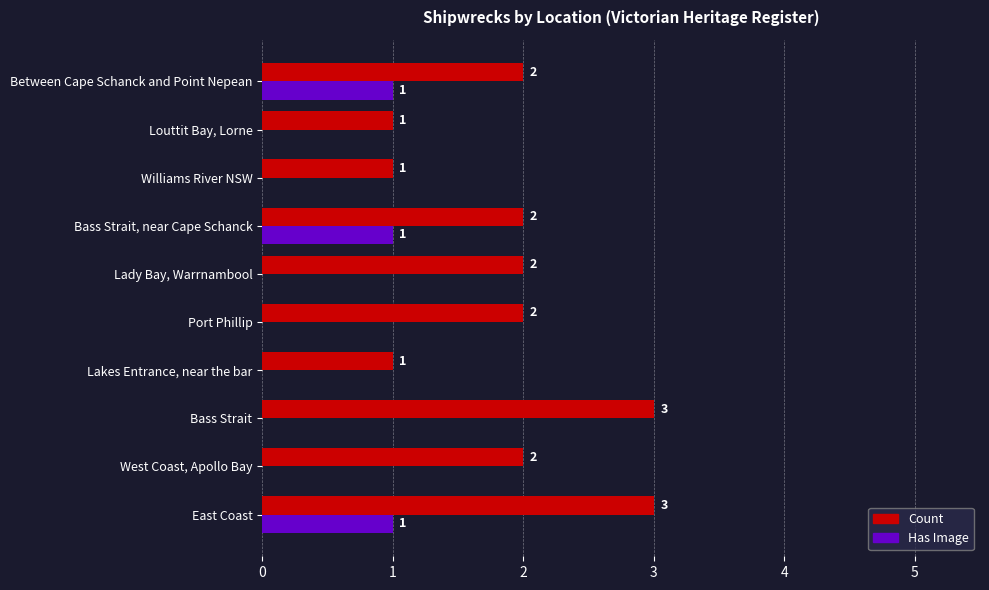

What is the maximum value shown in the chart?

3